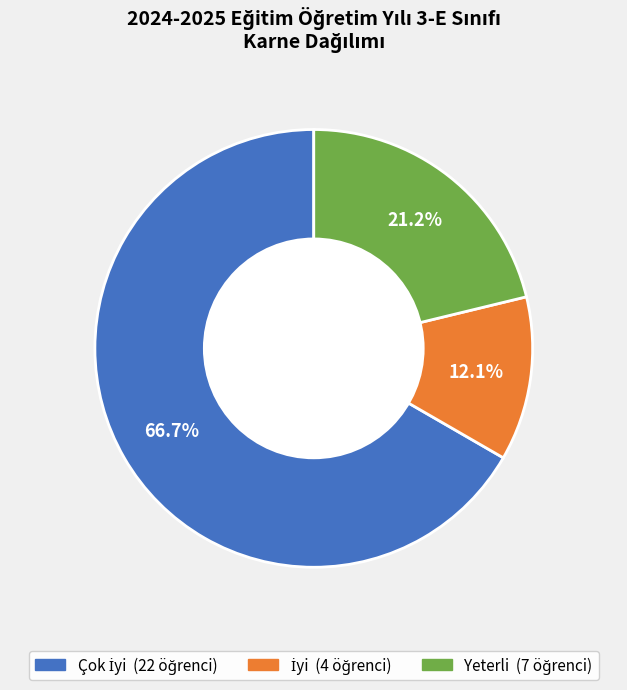

Is there any slice that represents more than half of the pie?

Yes